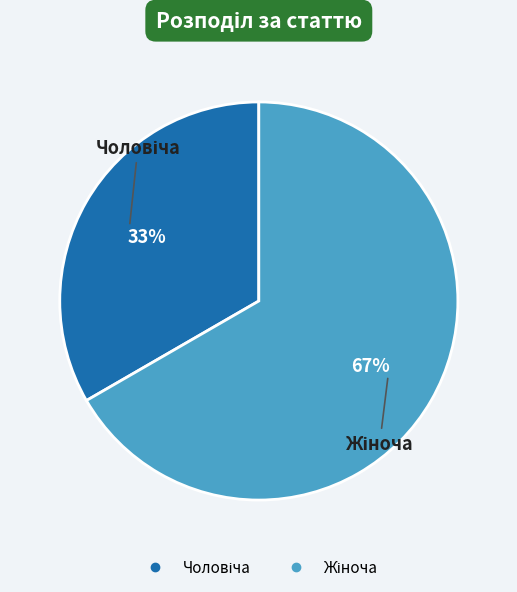

Is there a majority slice in this chart?

Yes